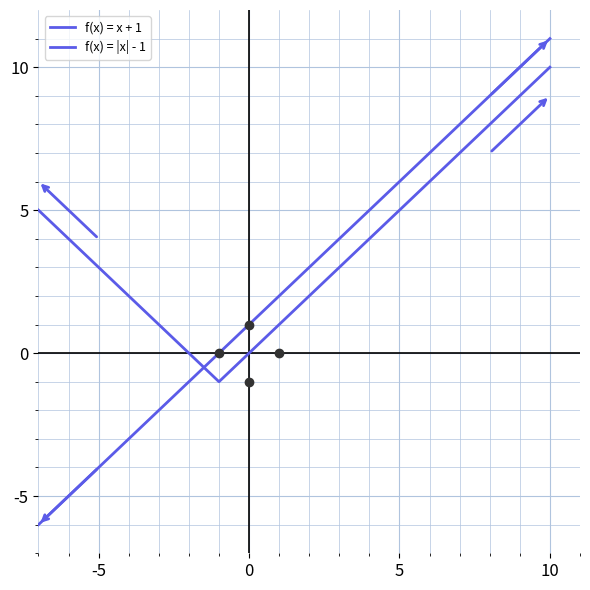

True or false: f(x) = |x| - 1 and f(x) = x + 1 cross at least once.

True